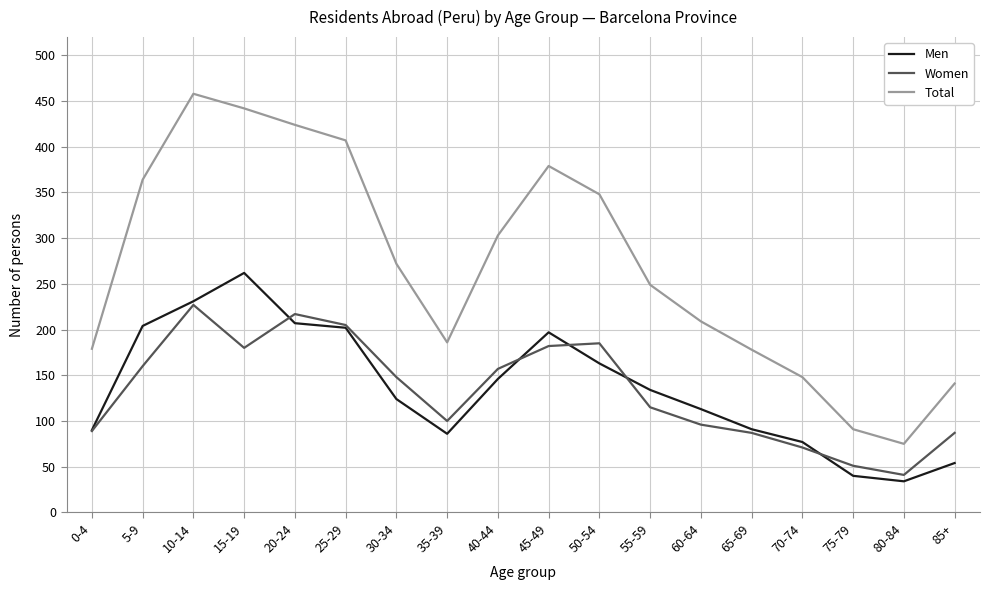

Which category has the lowest value in the Men series?

80-84